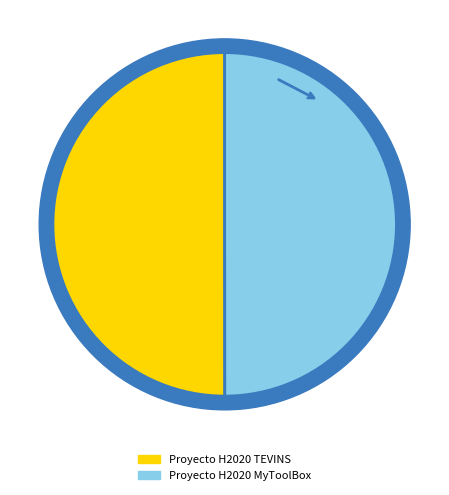

Approximately how many times larger is the value at Proyecto H2020 MyToolBox compared to Proyecto H2020 TEVINS?

1.0